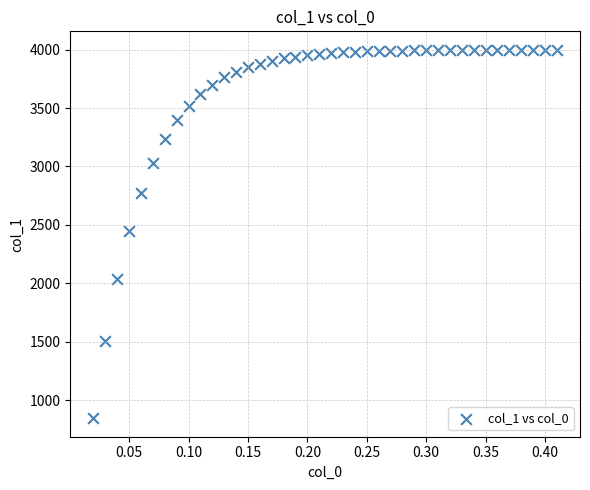

What is the range of Y values (max minus min)?

3155.9